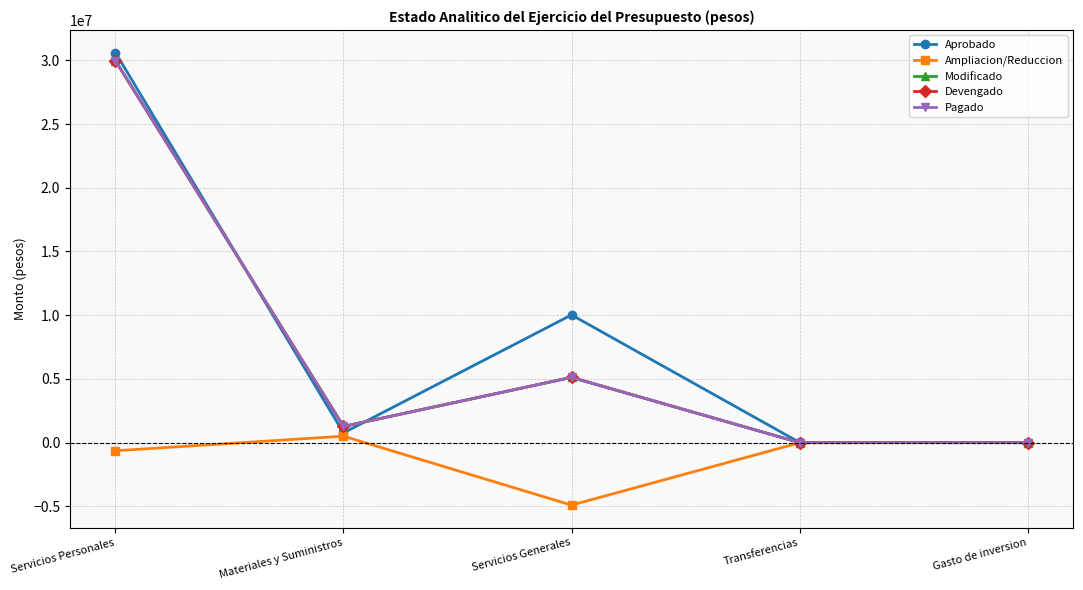

Is this an area chart (filled region under the line)?

No